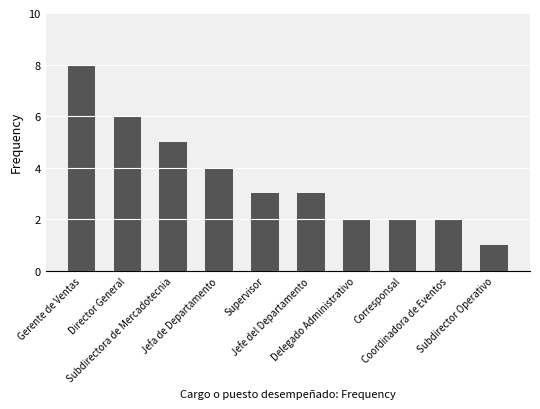

What is the average value?

4